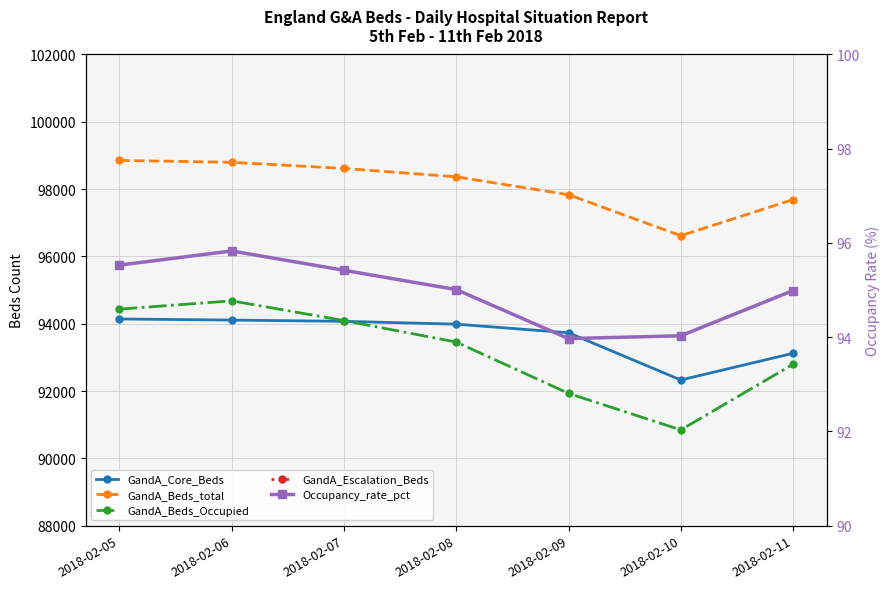

Which series has the largest total across all categories?

GandA_Beds_total